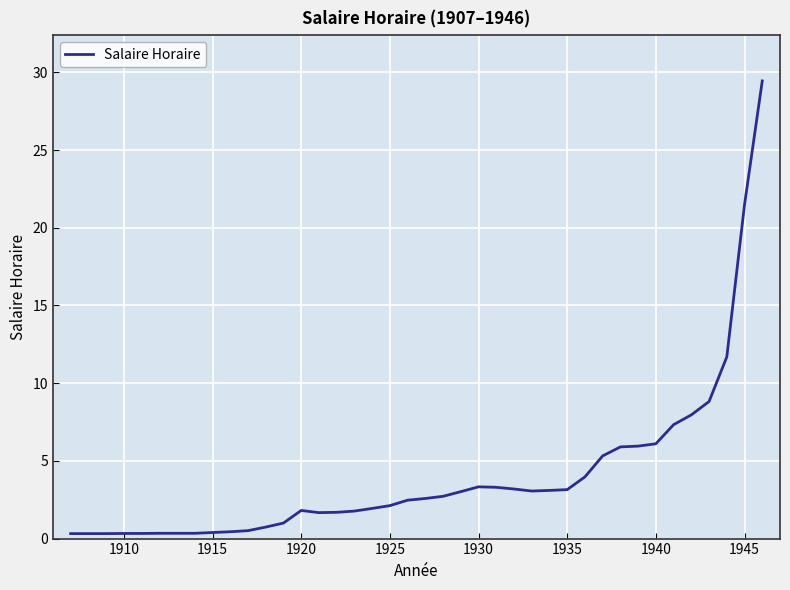

How many series are shown in this chart?

1